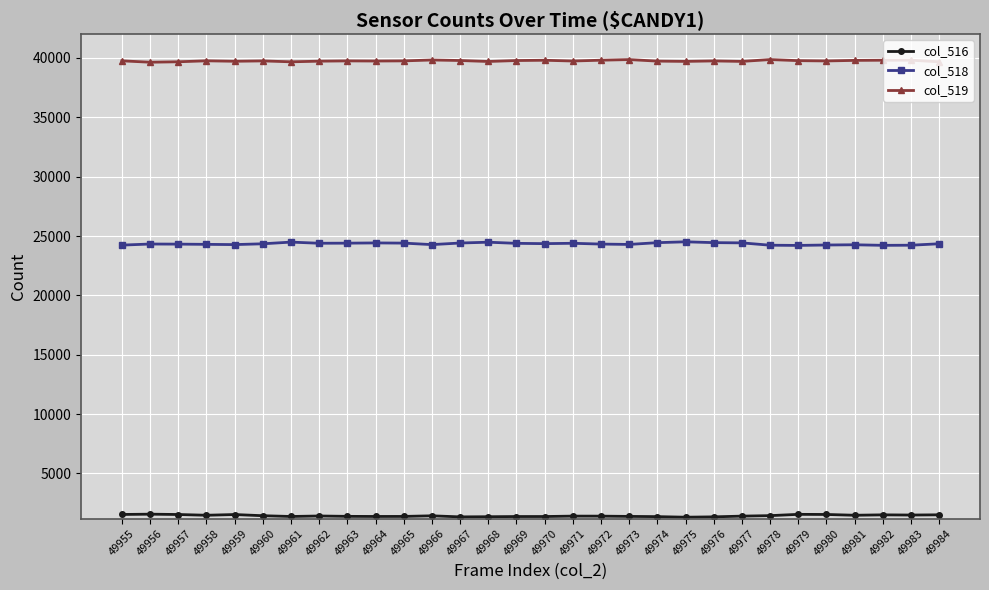

What is the spread (max minus min) of values at 49960?

38312